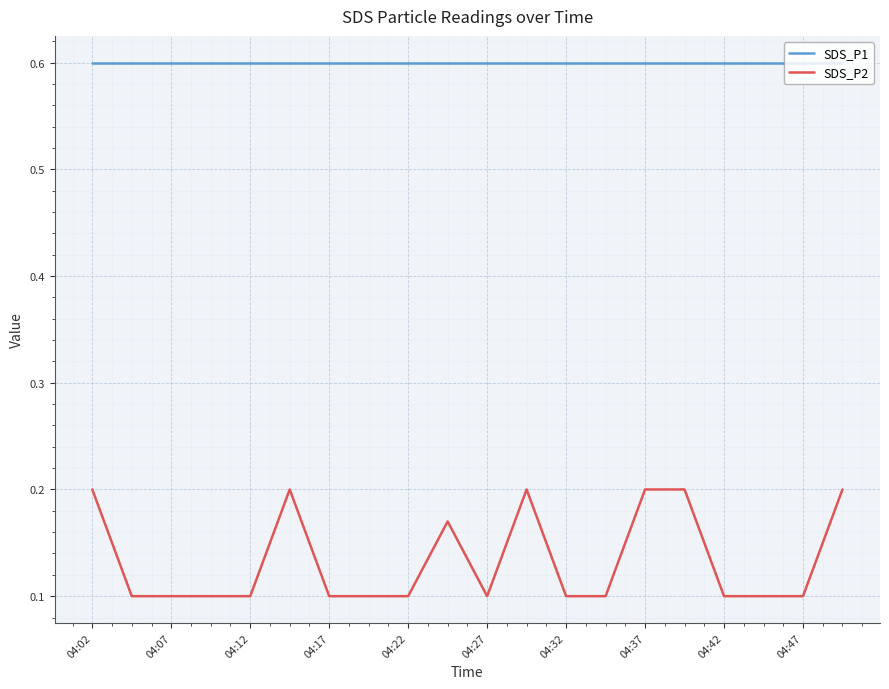

True or false: SDS_P2 has more than 1 interior local peaks.

True